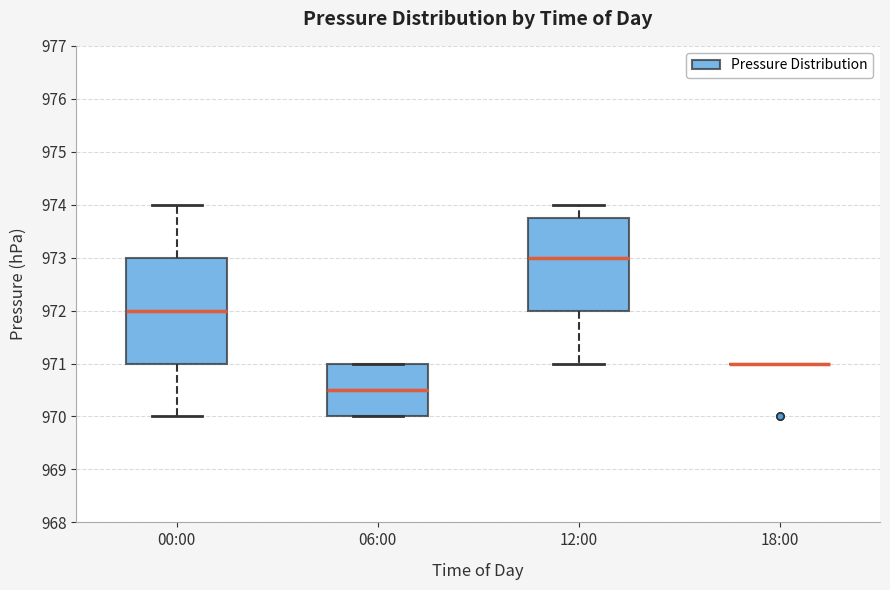

Reading left to right, read every box against the y-axis: the position of its median line, the range the box covers, and the ends of its whiskers. The values are not printed on the chart, so give them approximately, as read against the axis.

00:00: median 972.0, box 971.0 to 973.0, whiskers 970.0 to 974.0
06:00: median 970.5, box 970.0 to 971.0, whiskers 970.0 to 971.0
12:00: median 973.0, box 972.0 to 973.8, whiskers 971.0 to 974.0
18:00: box collapsed to a line at 971.0, whiskers 971.0 to 971.0